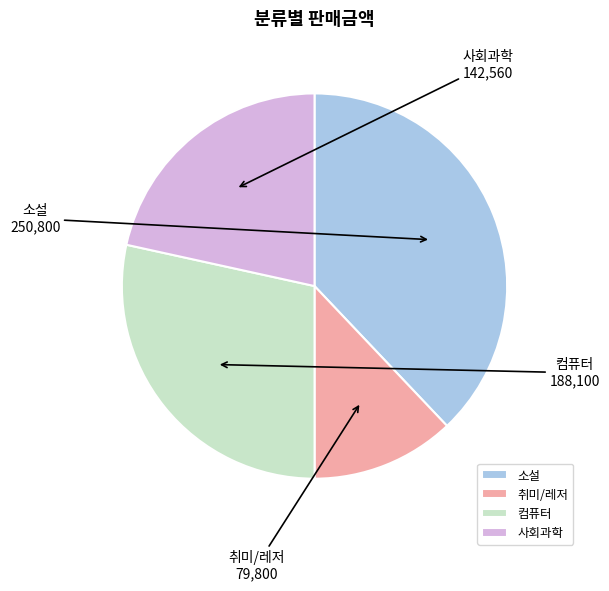

Approximately how many times larger is the value at 취미/레저 compared to 사회과학?

0.6